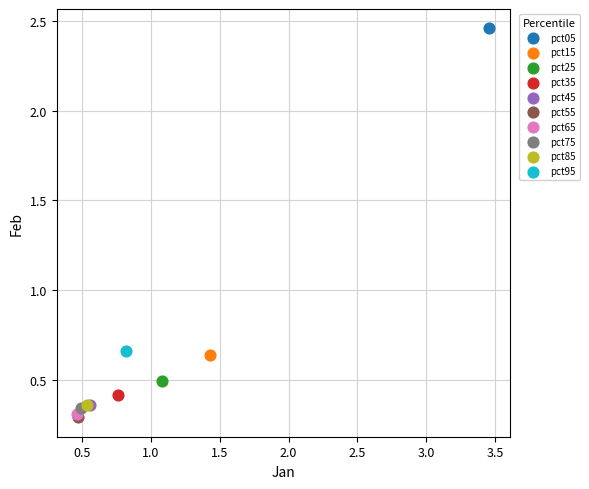

What are all the series names shown in the legend?

pct05, pct15, pct25, pct35, pct45, pct55, pct65, pct75, pct85, pct95